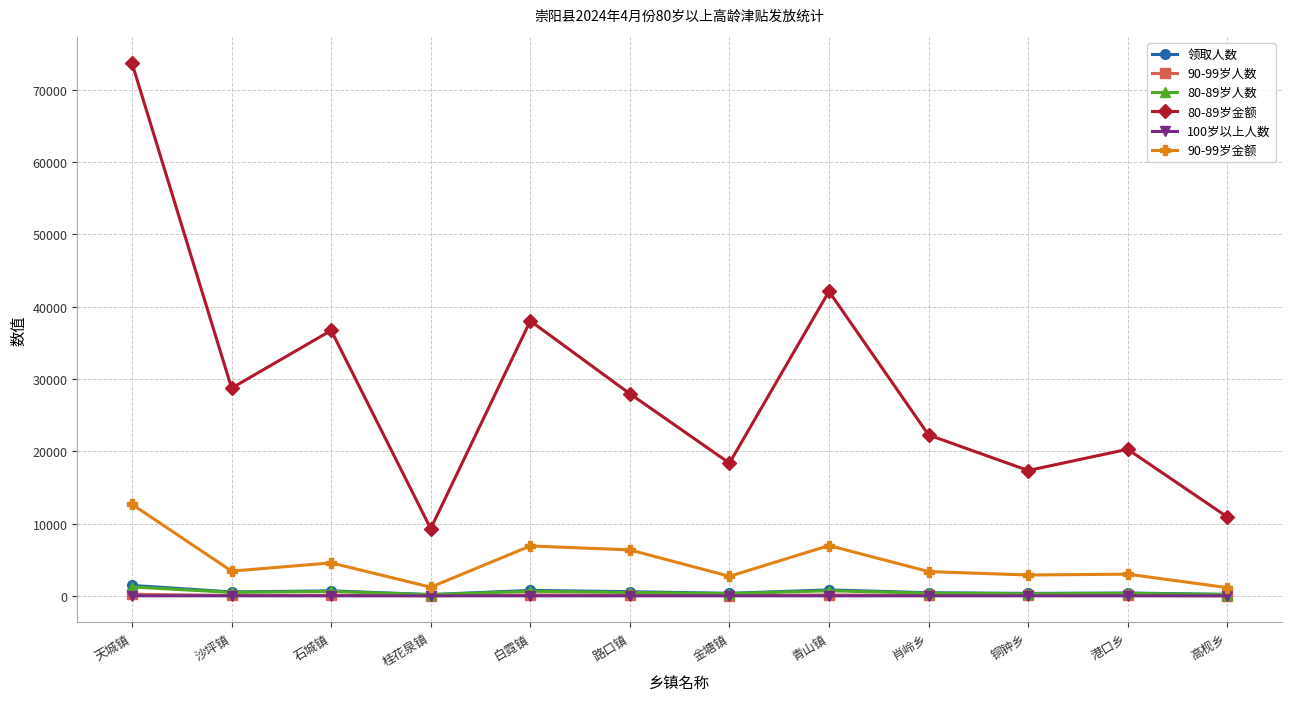

Is it true that 80-89岁金额 equals 4276 at 铜钟乡?

False